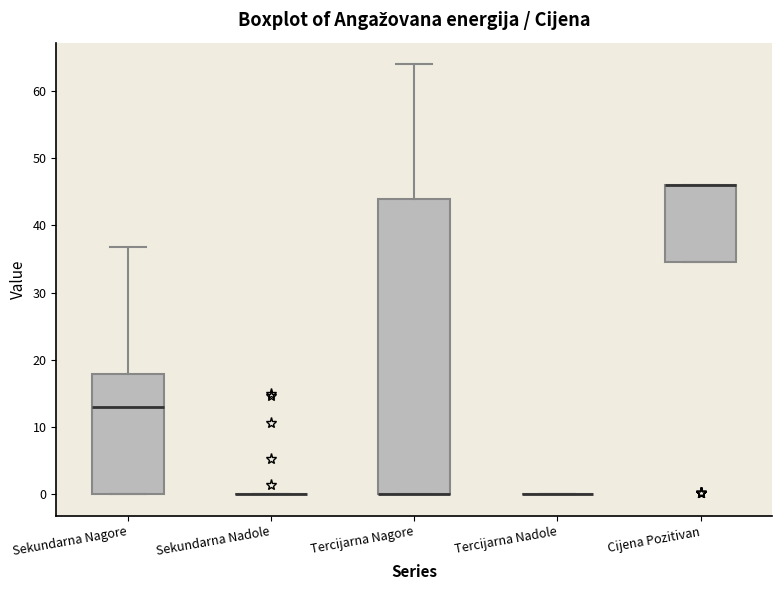

Reading left to right, transcribe this box plot: for each box, give where its median line is, the range the box spans, and where its two whiskers end, as read against the y-axis. The values are not printed on the chart, so give them approximately, as read against the axis.

Sekundarna Nagore: median 13, box 0 to 18, whiskers 0 to 37
Sekundarna Nadole: box collapsed to a line at 0, whiskers 0 to 0
Tercijarna Nagore: median 0 (drawn on the box's lower edge), box 0 to 44, whiskers 0 to 64
Tercijarna Nadole: box collapsed to a line at 0, whiskers 0 to 0
Cijena Pozitivan: median 46 (drawn on the box's upper edge), box 35 to 46, whiskers 35 to 46